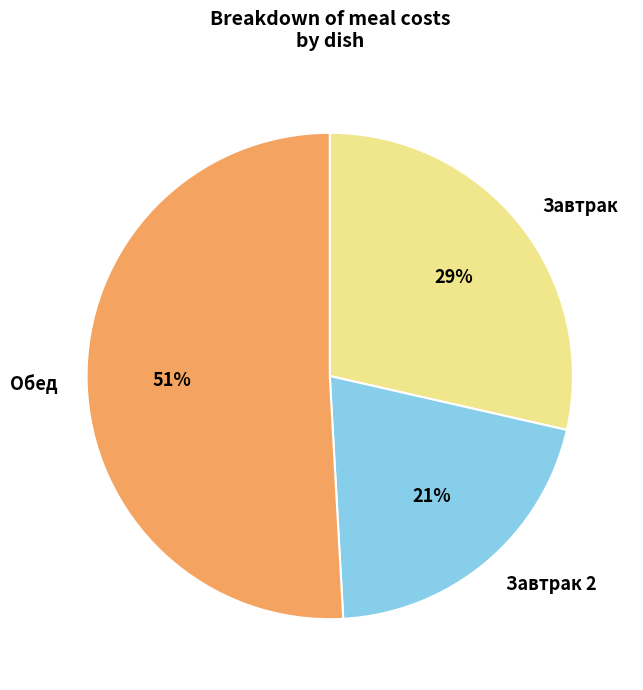

The Завтрак slice represents 29% of the pie. True or false?

True